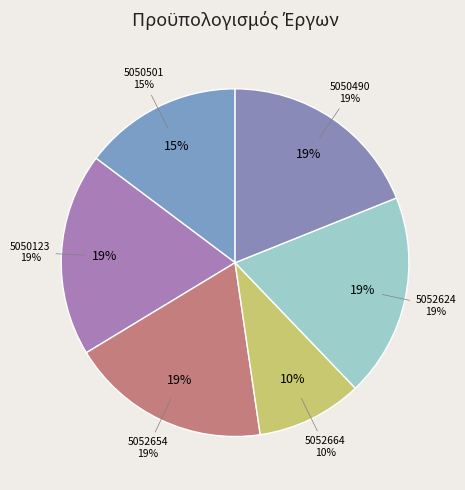

Rank the categories by value from lowest to highest.

5052664, 5050501, 5052654, 5050123, 5052624, 5050490